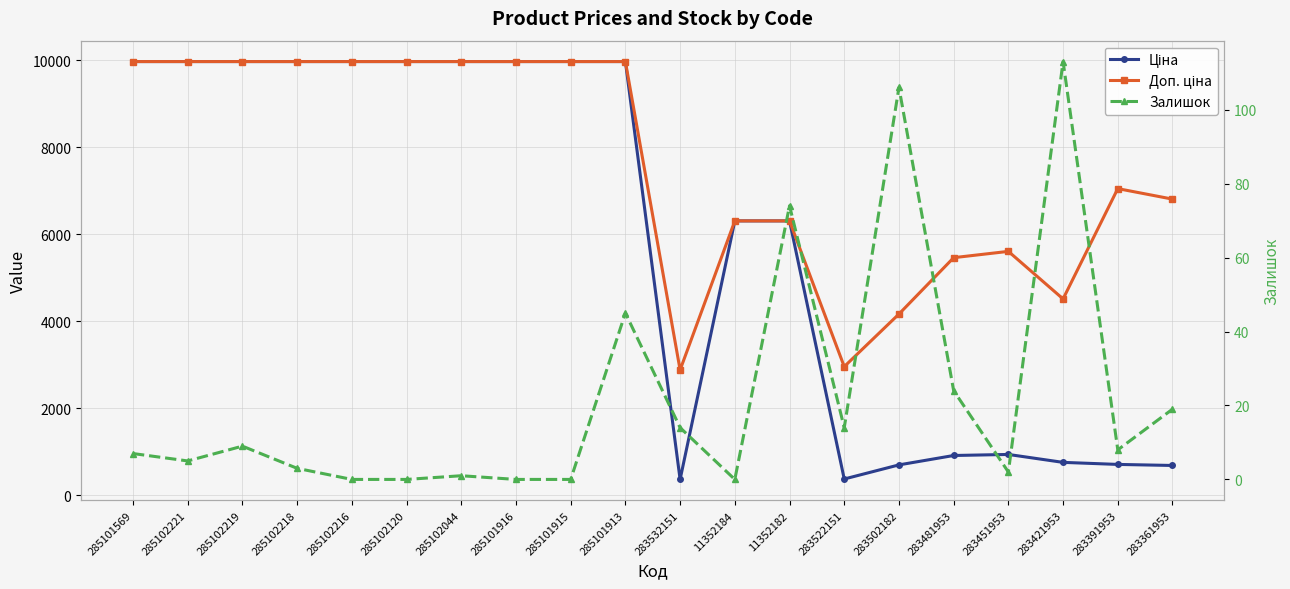

True or false: Доп. ціна and Ціна cross at least once.

False